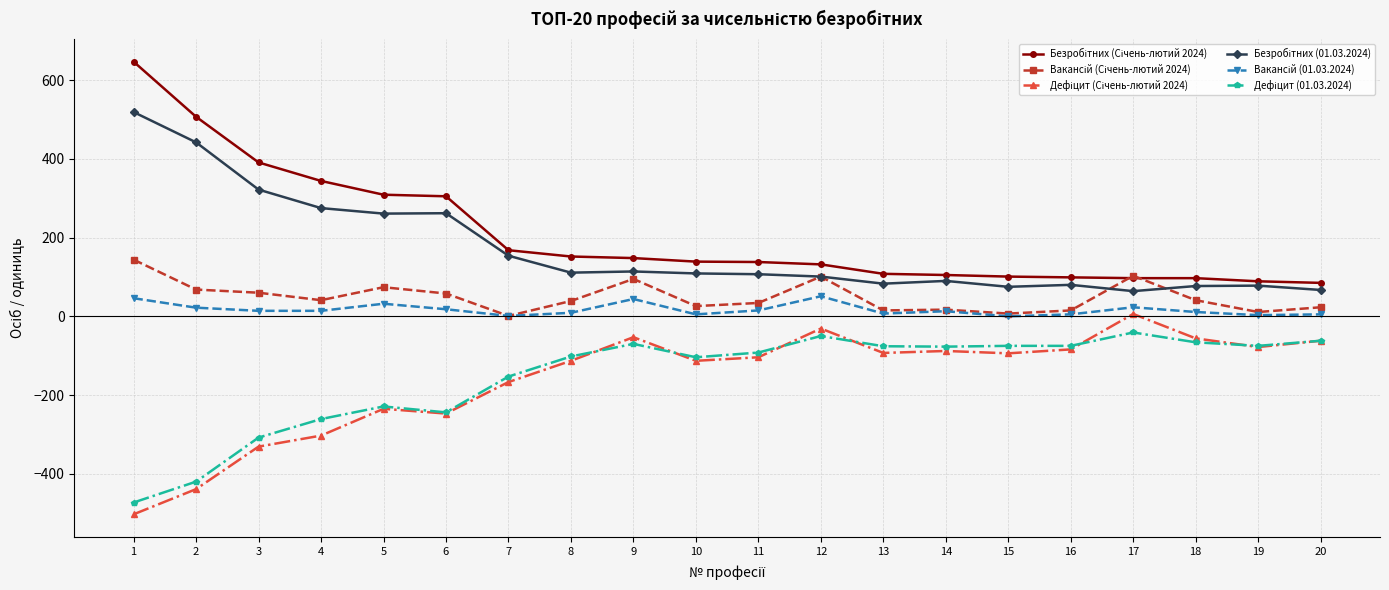

What is the maximum value shown in the chart?

647